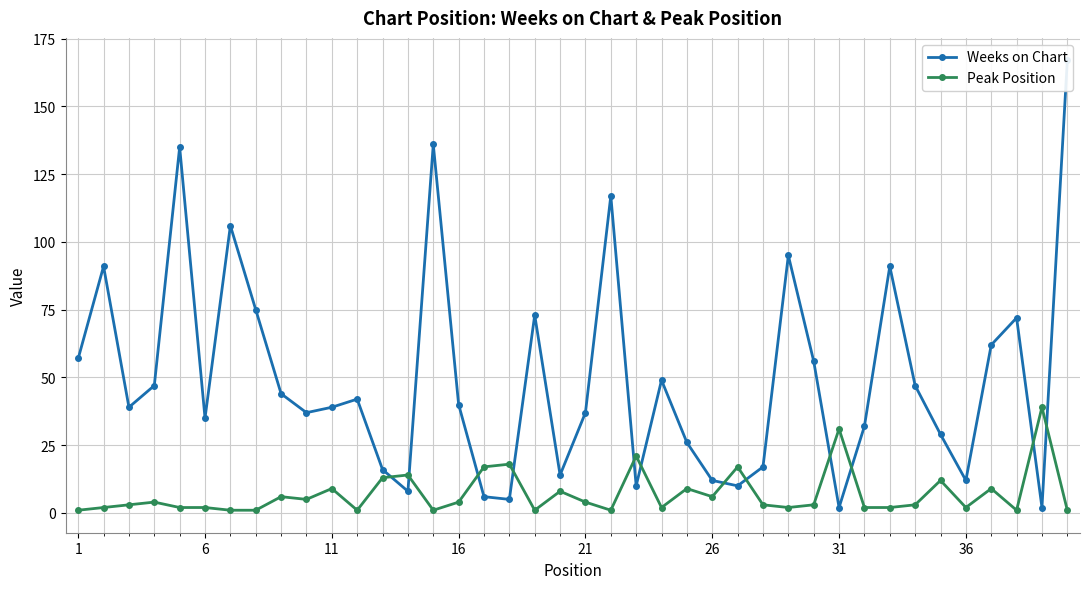

True or false: Peak Position has more than 1 points higher than both neighbors.

True